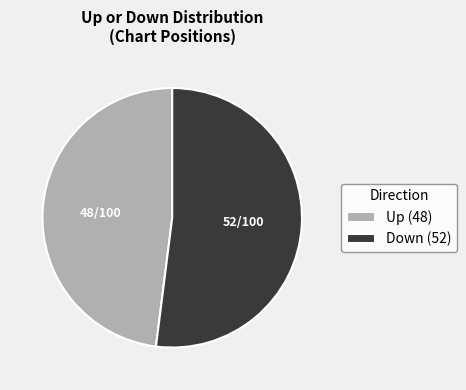

Is there any slice that represents more than half of the pie?

Yes